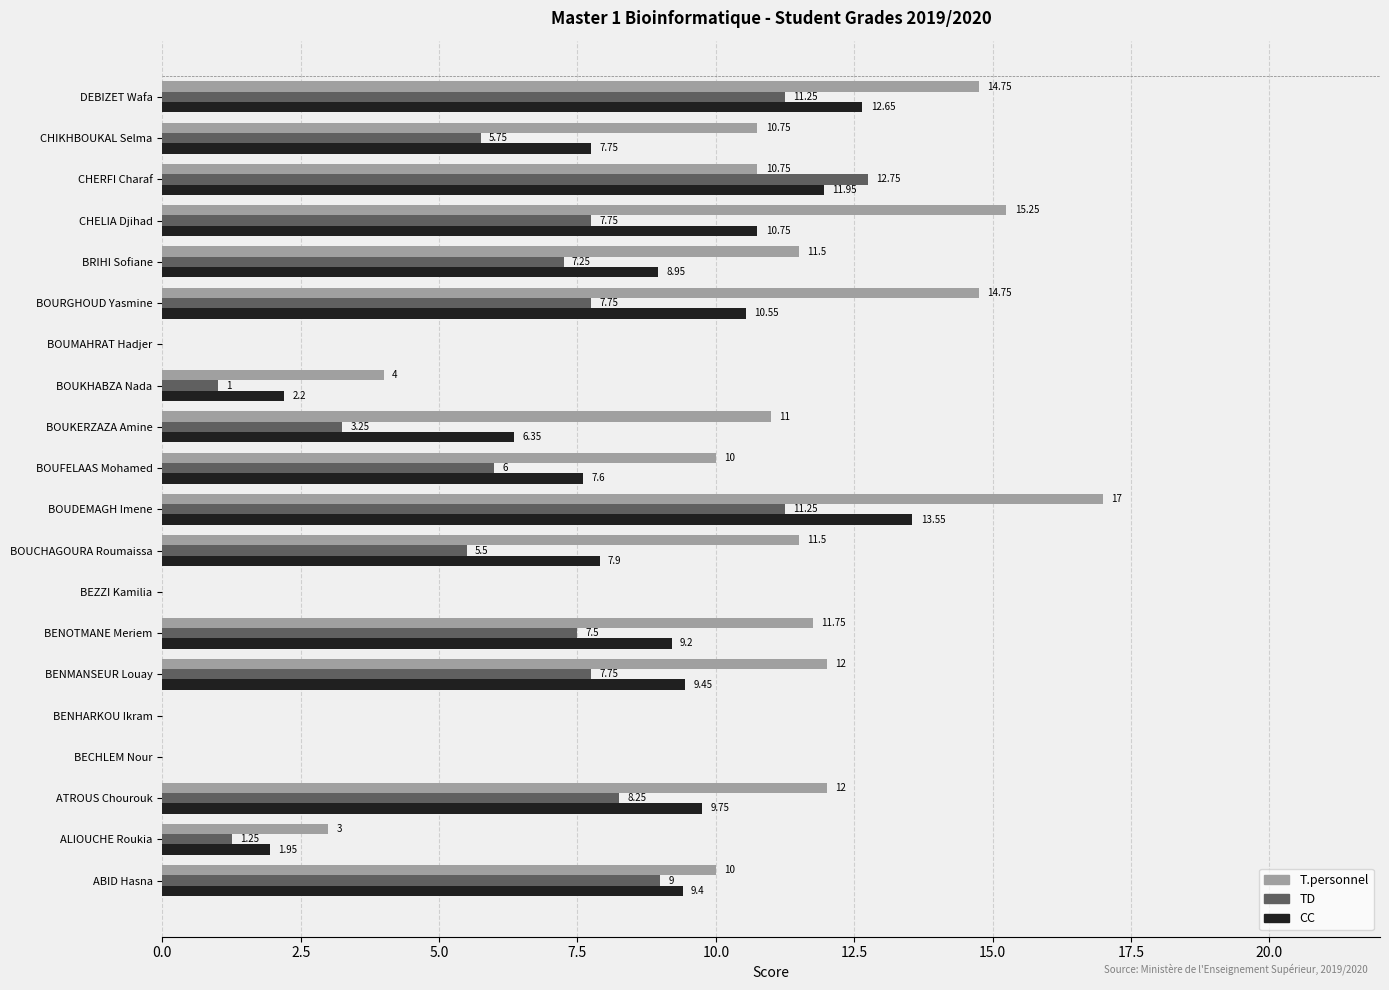

At which label is CC closest to 6?

BOUKERZAZA Amine